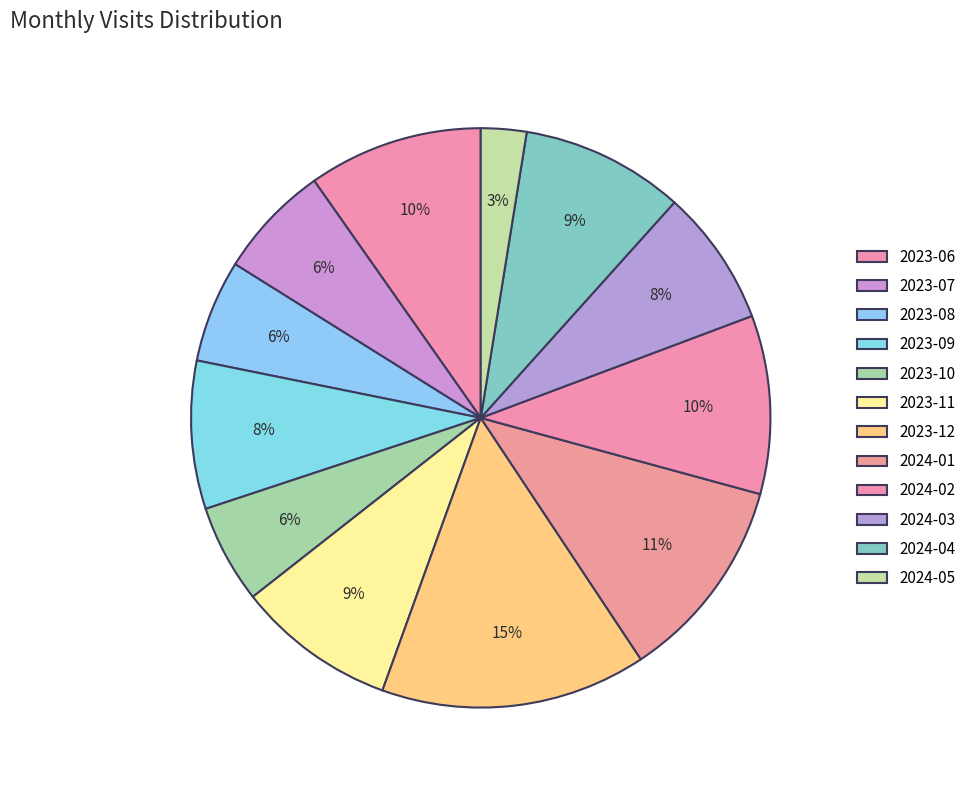

What percentage is the 2024-03 slice, to the nearest percent?

8%